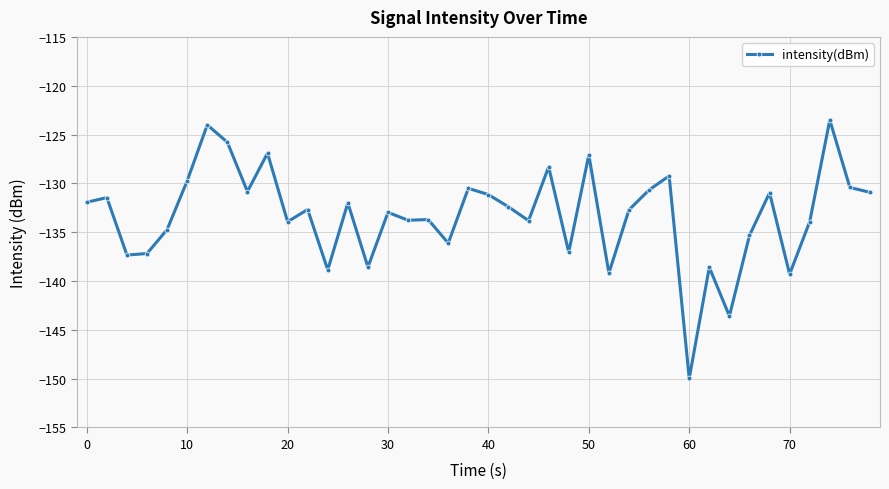

What is the minimum value shown in the chart?

-150.0